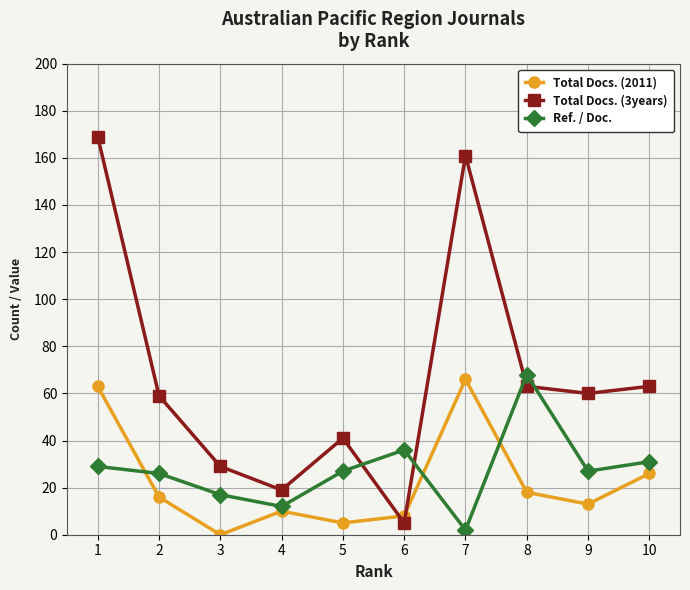

What is the maximum value for Total Docs. (2011)?

66